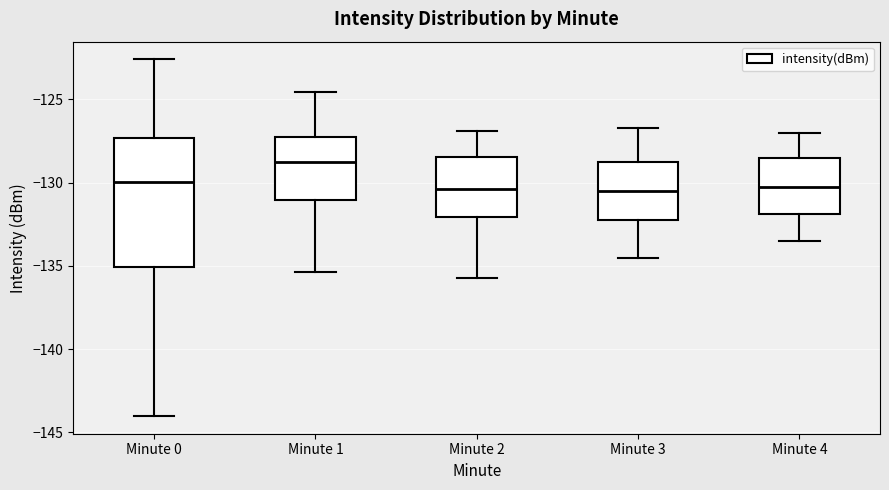

Reading left to right, read every box against the y-axis: the position of its median line, the range the box covers, and the ends of its whiskers. The values are not printed on the chart, so give them approximately, as read against the axis.

Minute 0: median -130.0, box -135.0 to -127.5, whiskers -144.0 to -122.5
Minute 1: median -129.0, box -131.0 to -127.0, whiskers -135.5 to -124.5
Minute 2: median -130.5, box -132.0 to -128.5, whiskers -135.5 to -127.0
Minute 3: median -130.5, box -132.0 to -128.5, whiskers -134.5 to -126.5
Minute 4: median -130.0, box -132.0 to -128.5, whiskers -133.5 to -127.0